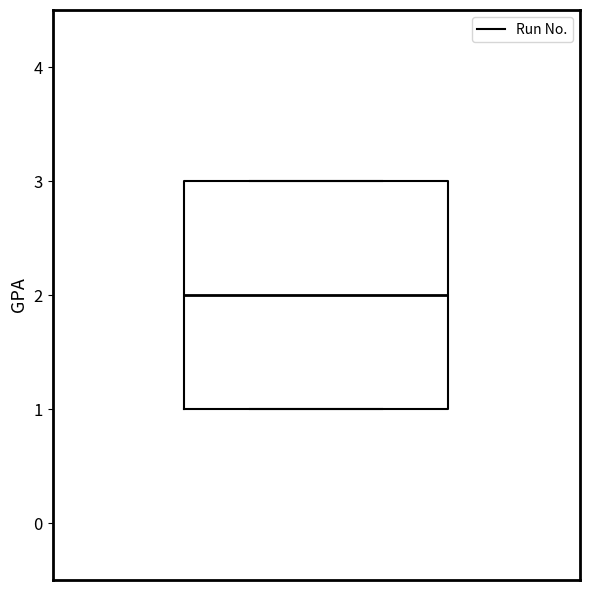

Transcribe this box plot: give where the median line is, the range the box spans, and where the two whiskers end, as read against the y-axis. The values are not printed on the chart, so give them approximately, as read against the axis.

median 2, box 1 to 3, whiskers 1 to 3